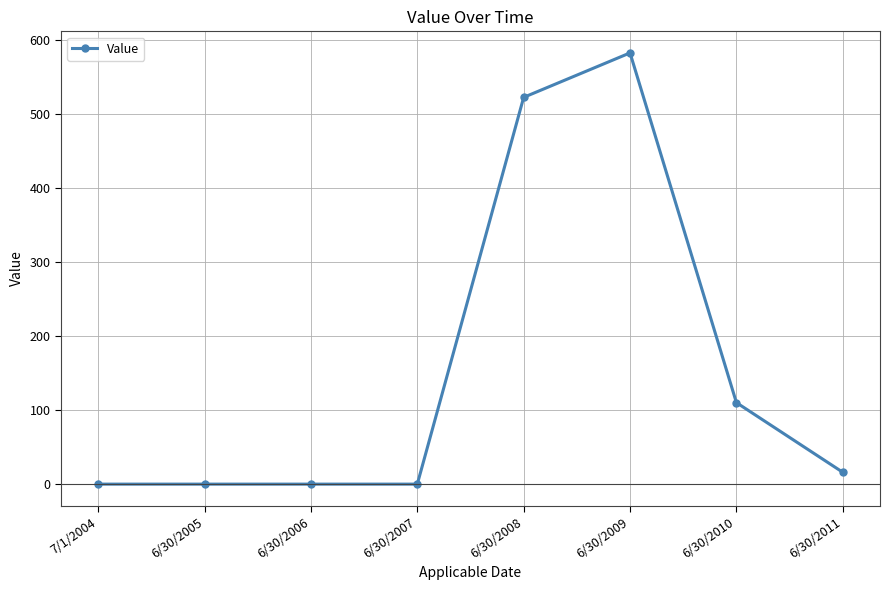

What is the change in value from 7/1/2004 to 6/30/2011?

+16